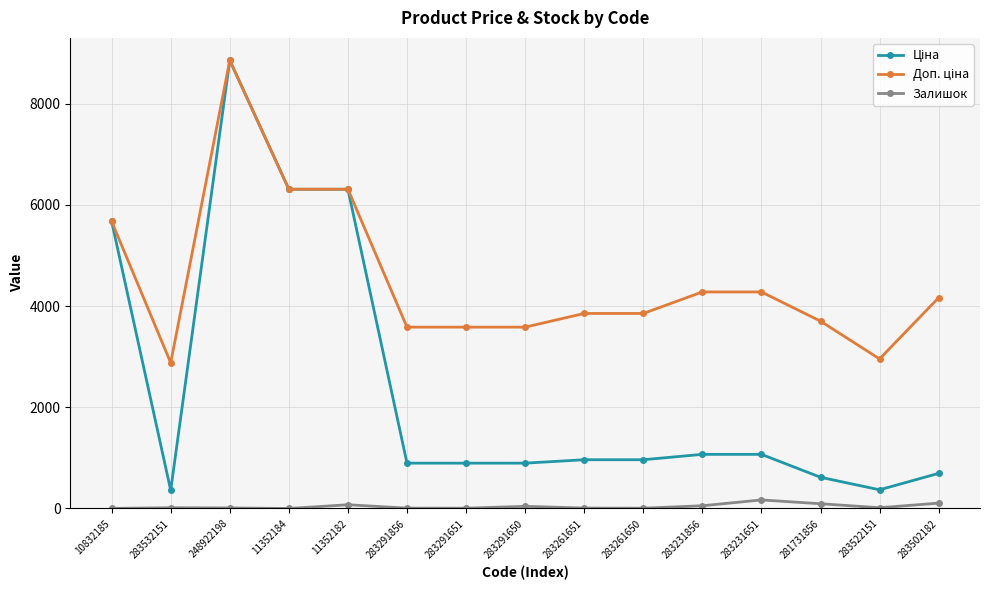

At how many categories does at least one series exceed 6158?

3